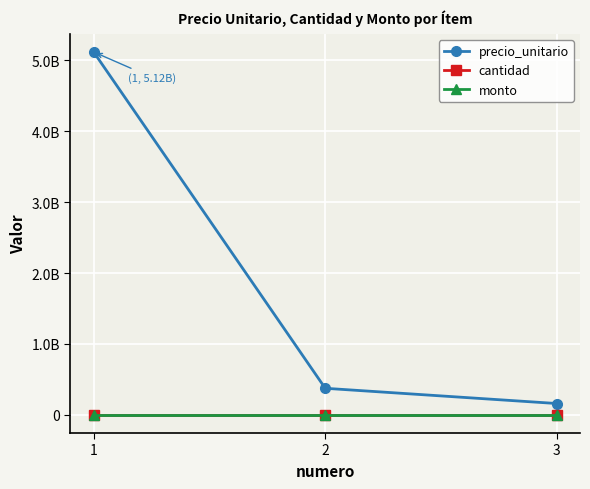

Does the chart have visible grid lines?

Yes